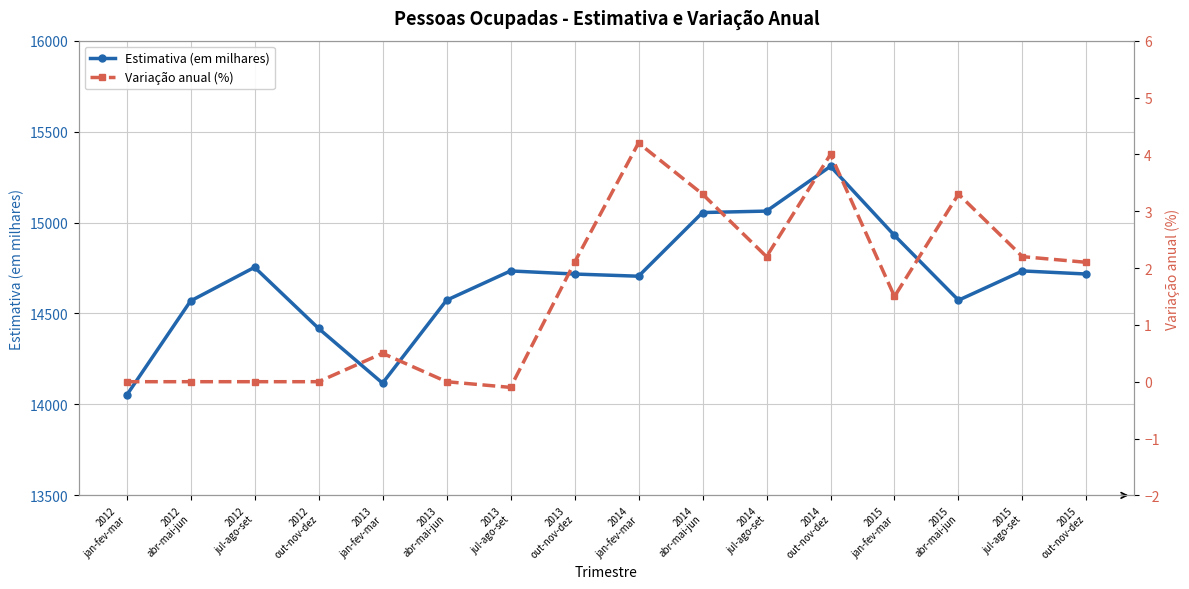

True or false: Estimativa (em milhares) and Variação anual (%) cross at least once.

False